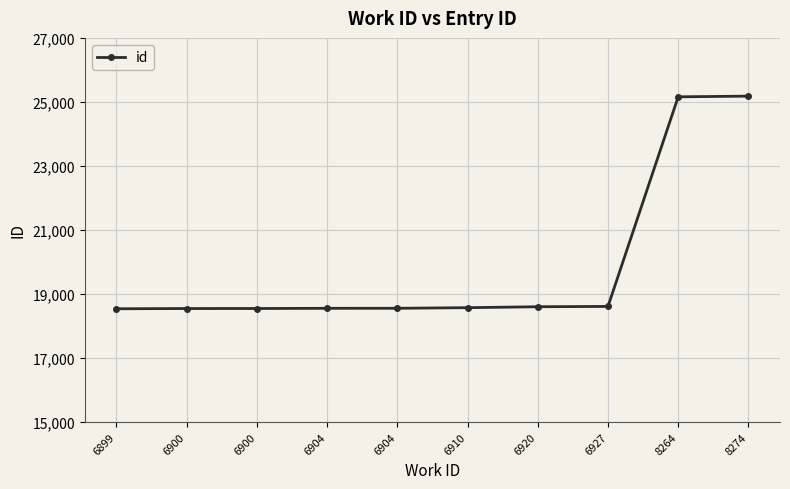

What is the minimum value shown in the chart?

18539